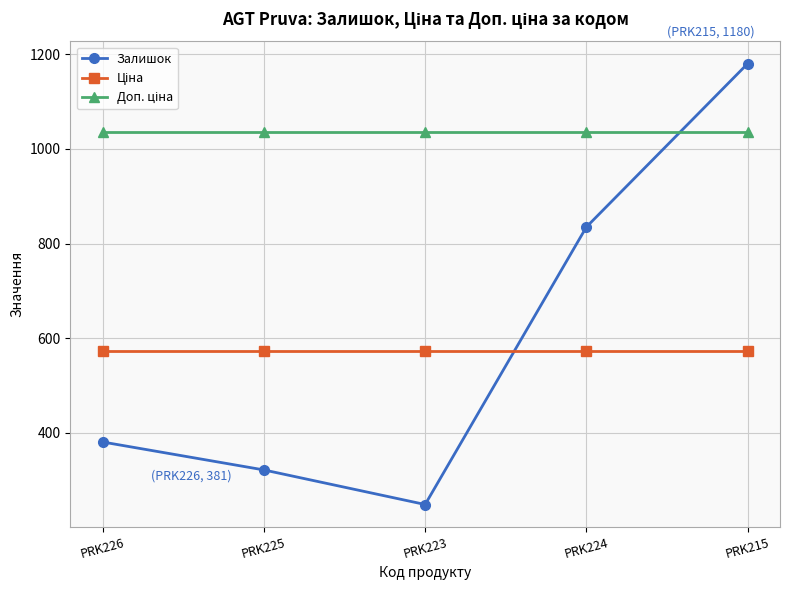

How many lines are shown in the chart?

3